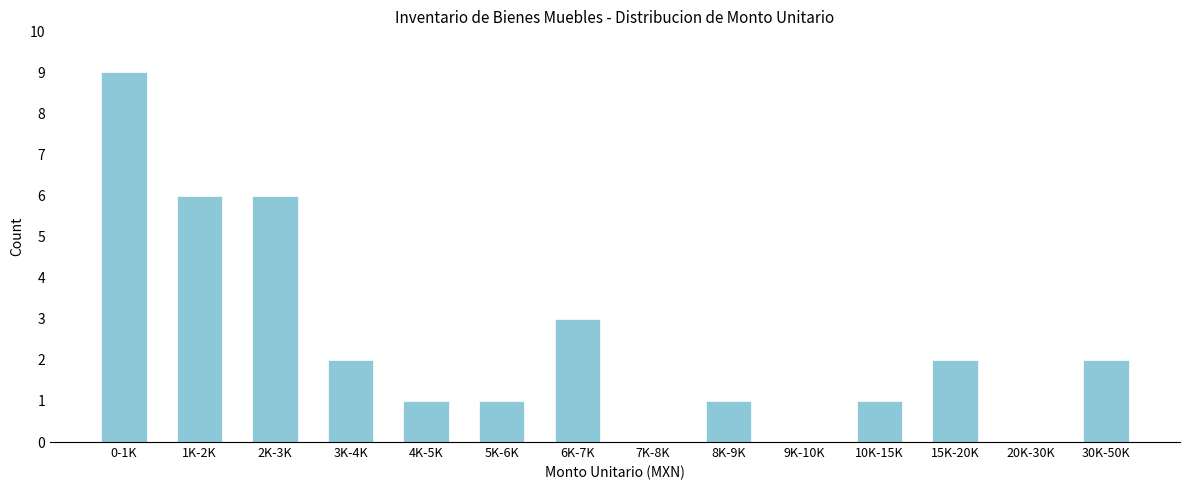

Reading right to left, transcribe all the data shown in this chart.

30K-50K=2	20K-30K=0	15K-20K=2	10K-15K=1	9K-10K=0	8K-9K=1	7K-8K=0	6K-7K=3	5K-6K=1	4K-5K=1	3K-4K=2	2K-3K=6	1K-2K=6	0-1K=9